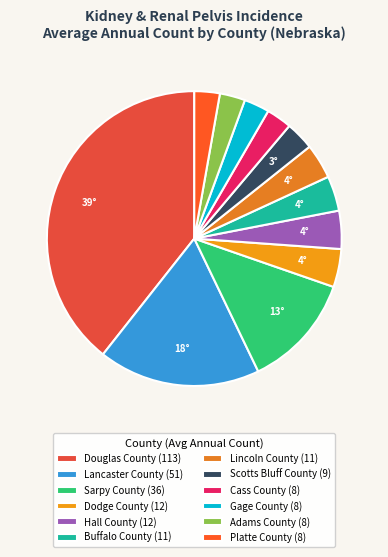

True or false: Dodge County accounts for 18% of the total.

False